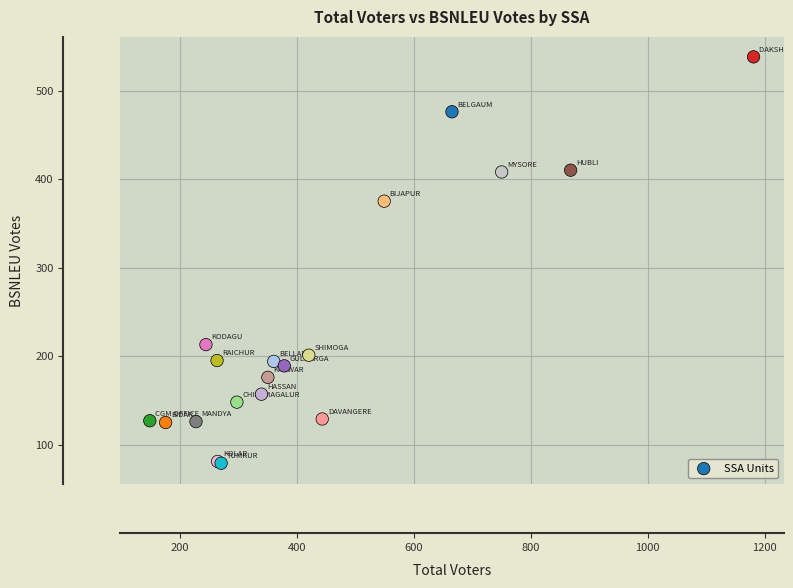

What Y value in the scatter plot is closest to 308?

375